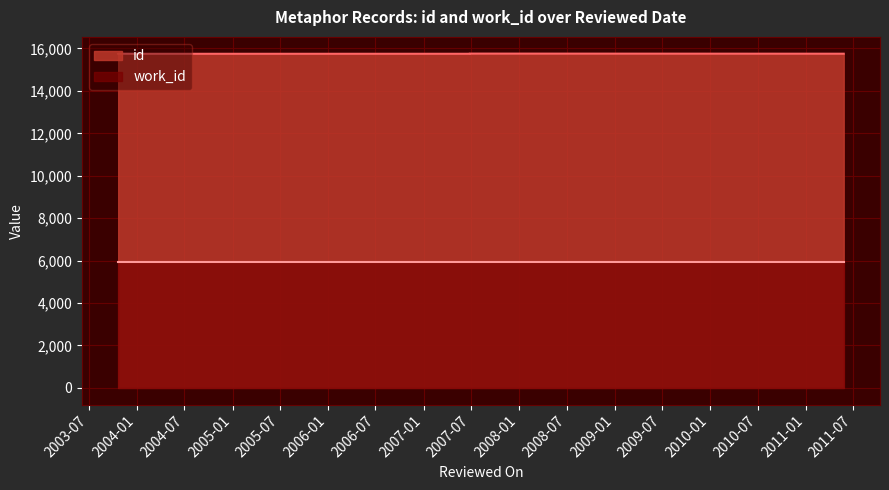

What is the difference between the id values at 2003-10-23 and 2004-01-25?

5